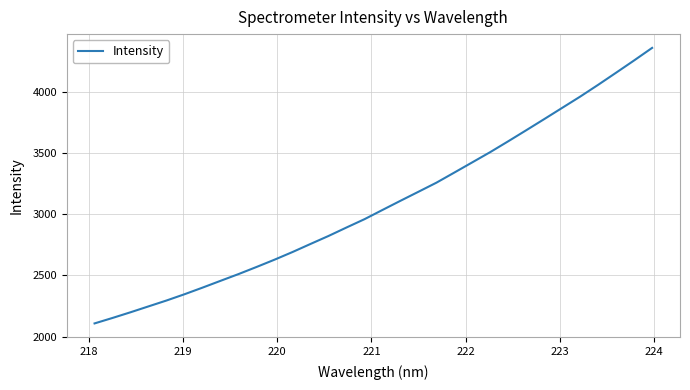

What is the difference between the maximum and minimum values?

2249.9